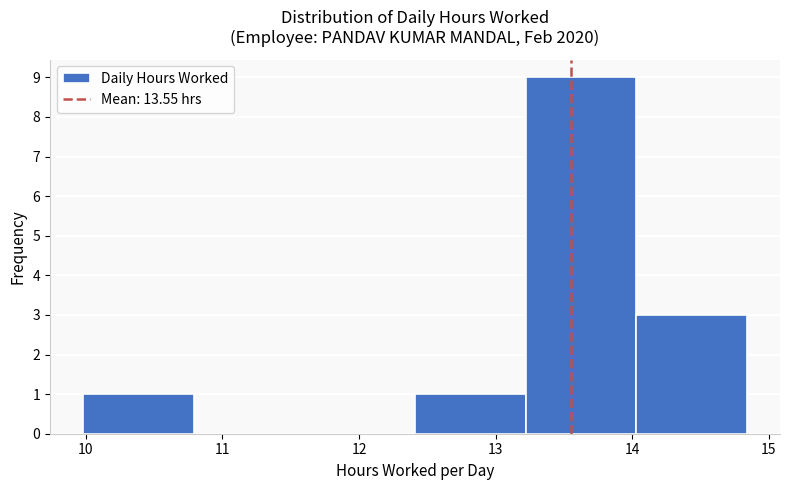

How tall is the bar that spans 14.03 to 14.84 on the x-axis? Neither the bar edges nor the heights are printed on the chart, so give them approximately, as read against the axes.

3